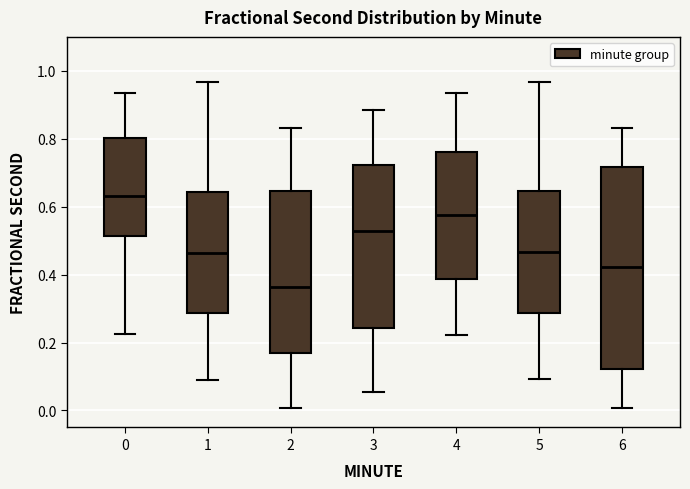

Reading left to right, transcribe this box plot: for each box, give where its median line is, the range the box spans, and where its two whiskers end, as read against the y-axis. The values are not printed on the chart, so give them approximately, as read against the axis.

0: median 0.64, box 0.52 to 0.80, whiskers 0.22 to 0.94
1: median 0.46, box 0.28 to 0.64, whiskers 0.08 to 0.96
2: median 0.36, box 0.16 to 0.64, whiskers 0.00 to 0.84
3: median 0.52, box 0.24 to 0.72, whiskers 0.06 to 0.88
4: median 0.58, box 0.38 to 0.76, whiskers 0.22 to 0.94
5: median 0.46, box 0.28 to 0.64, whiskers 0.10 to 0.96
6: median 0.42, box 0.12 to 0.72, whiskers 0.00 to 0.84